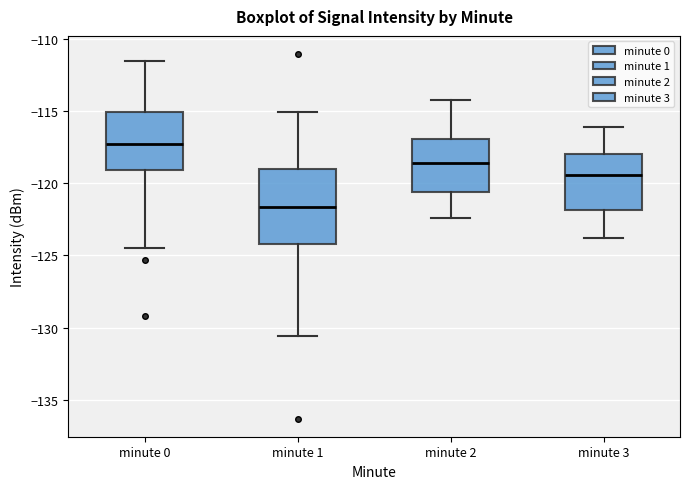

Where does the lower whisker of the box for minute 3 end on the y-axis? The values are not printed on the chart, so give them approximately, as read against the axis.

-124.0